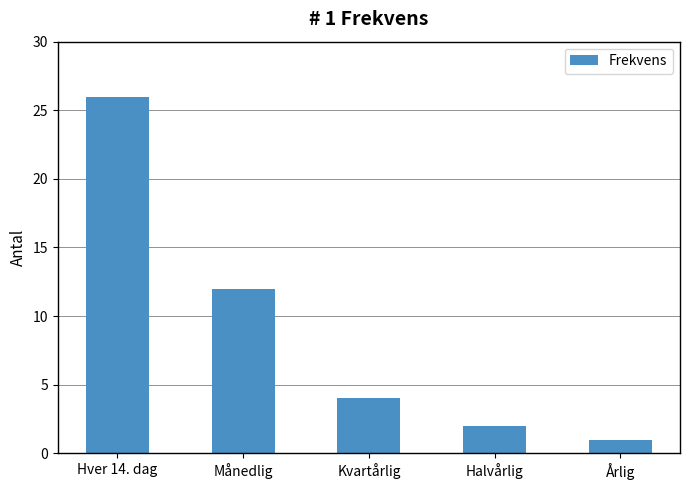

What is the ratio of the value at Hver 14. dag to the value at Kvartårlig?

6.5